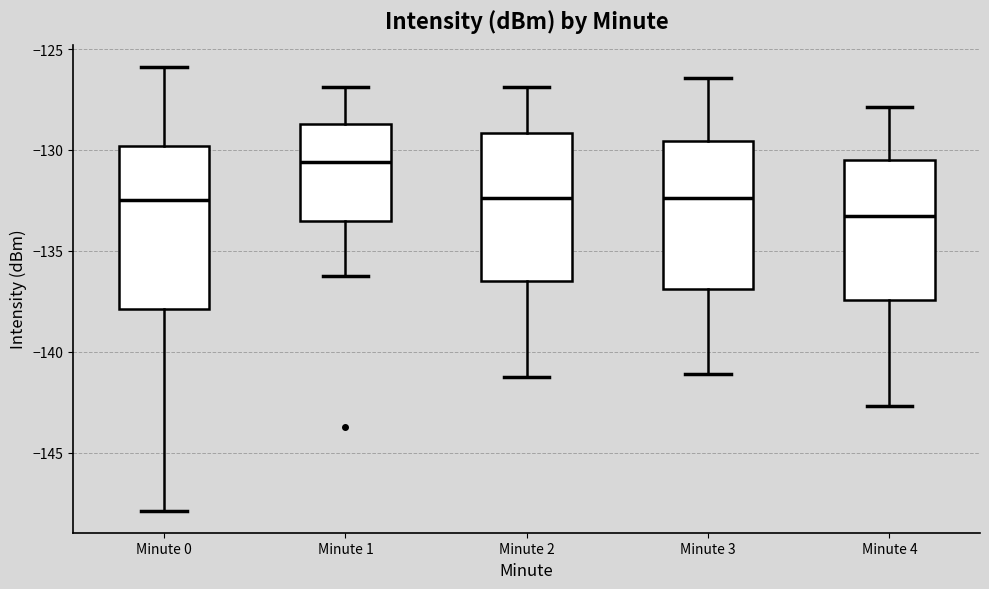

Where is the upper edge of the box for Minute 0 on the y-axis? The values are not printed on the chart, so give them approximately, as read against the axis.

-130.0